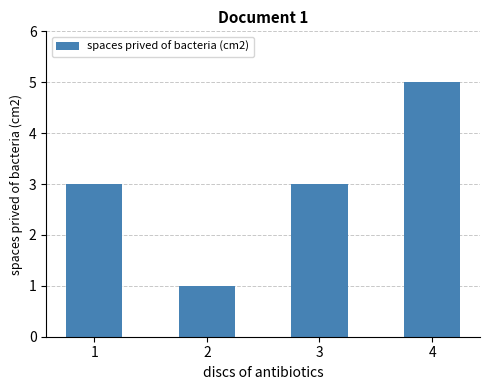

Reading left to right, transcribe all the data shown in this chart.

1=3	2=1	3=3	4=5